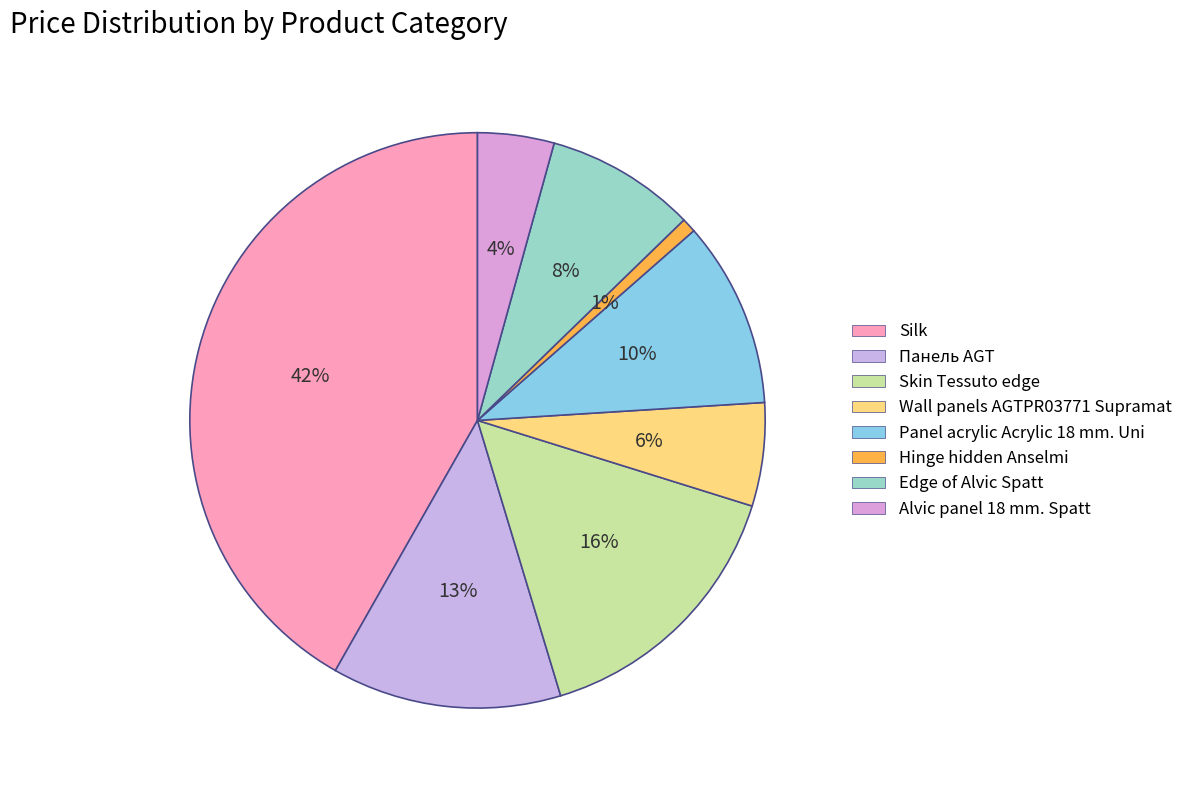

To the nearest percent, what is the difference between the Skin Tessuto edge and Wall panels AGTPR03771 Supramat slice percentages?

10%